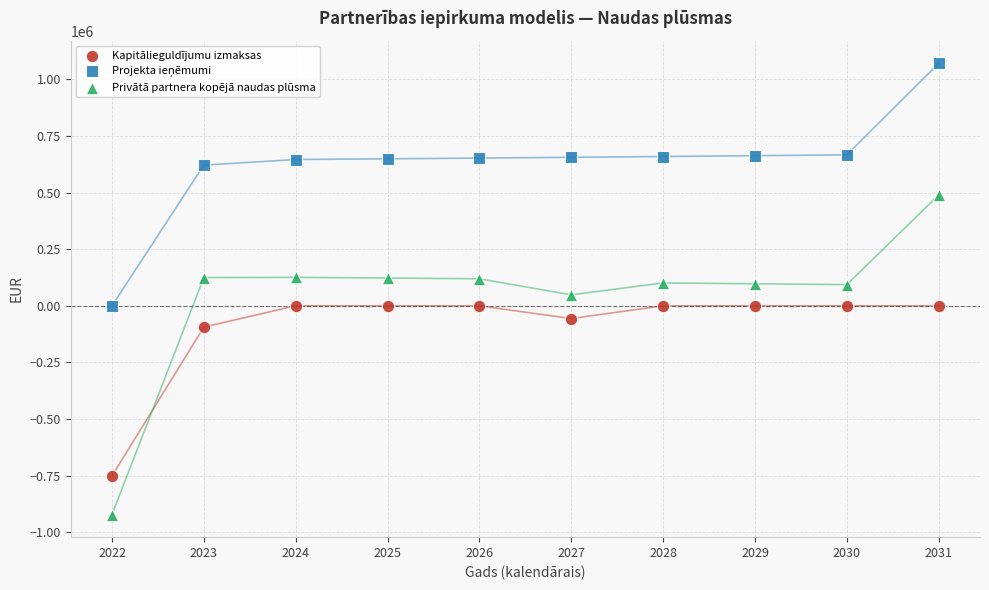

Which series has the largest Y range (max minus min)?

Privātā partnera kopējā naudas plūsma